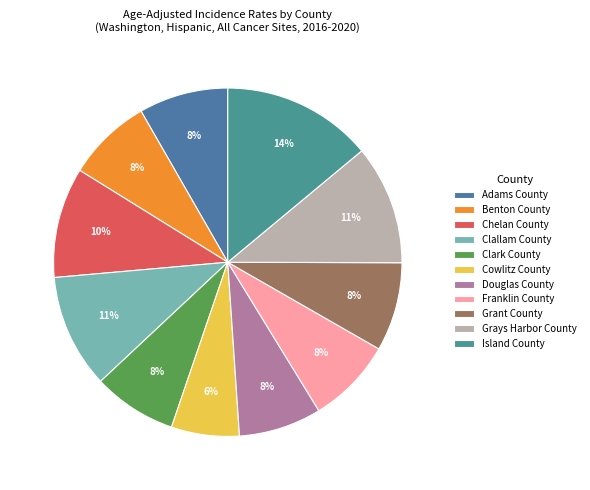

Which slice is the largest?

Island County